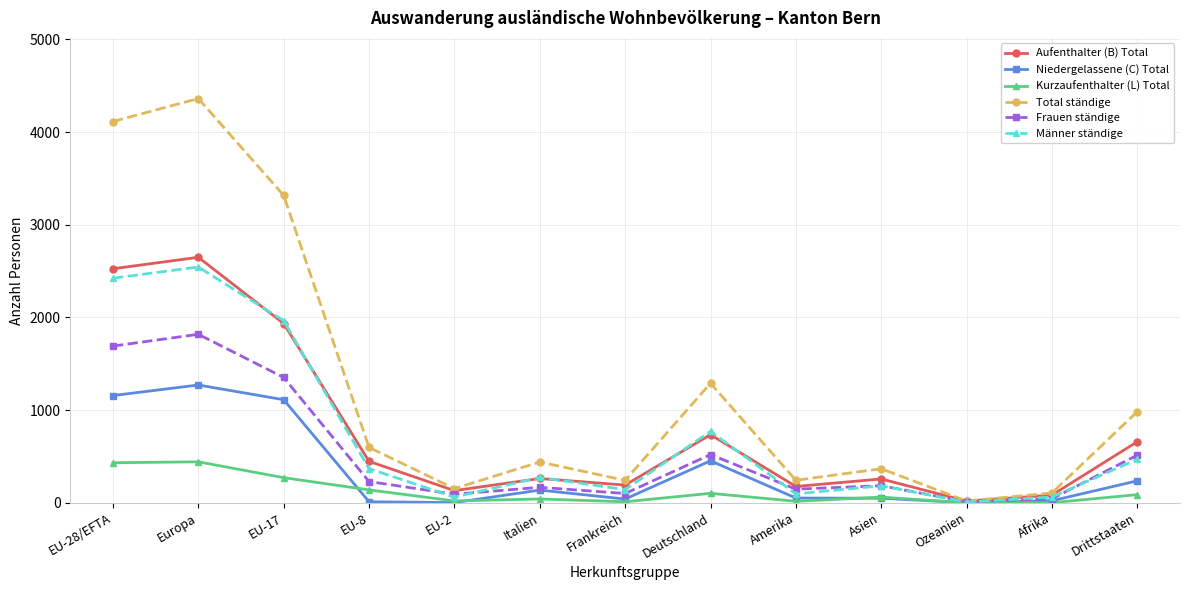

Between Frankreich and Drittstaaten, which series saw the biggest shift?

Total ständige